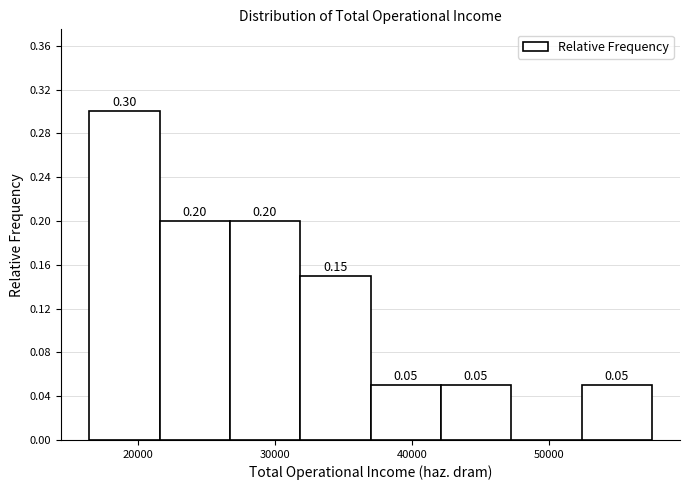

Over which range of the x-axis is the bar tallest?

16000 to 22000